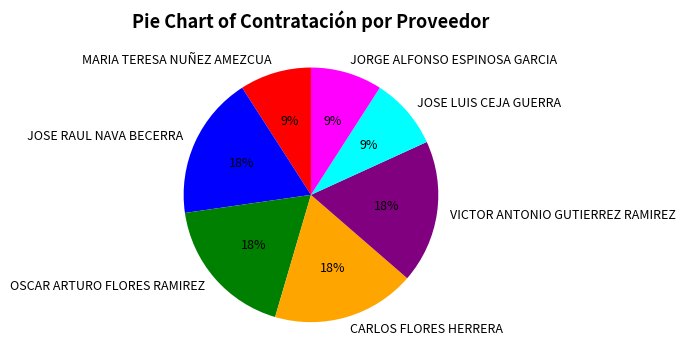

To the nearest percent, what is the average slice percentage?

14%